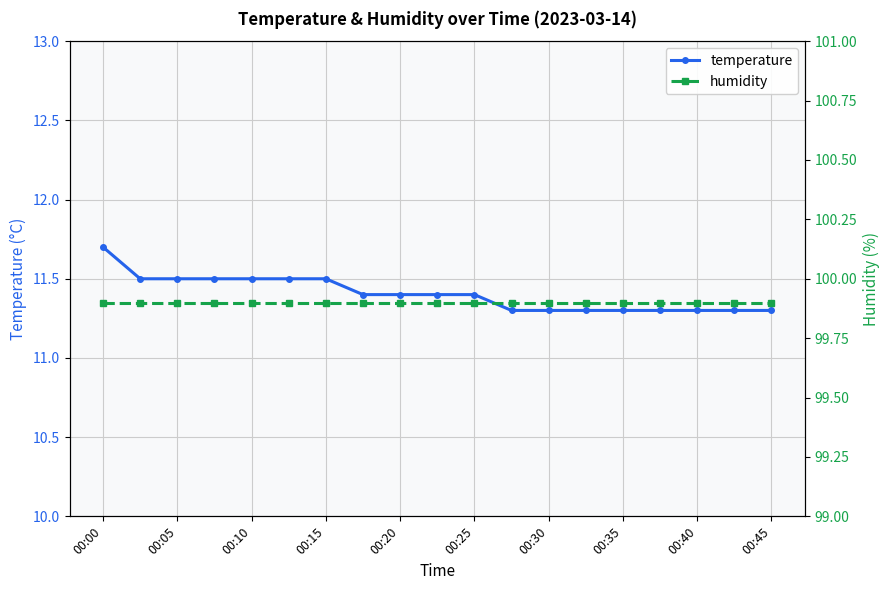

Reading left to right, extract all data points from this chart.

temperature: 11.7	11.5	11.5	11.5	11.5	11.5	11.5	11.4	11.4	11.4	11.4	11.3	11.3	11.3	11.3	11.3	11.3	11.3	11.3
humidity: 99.9	99.9	99.9	99.9	99.9	99.9	99.9	99.9	99.9	99.9	99.9	99.9	99.9	99.9	99.9	99.9	99.9	99.9	99.9